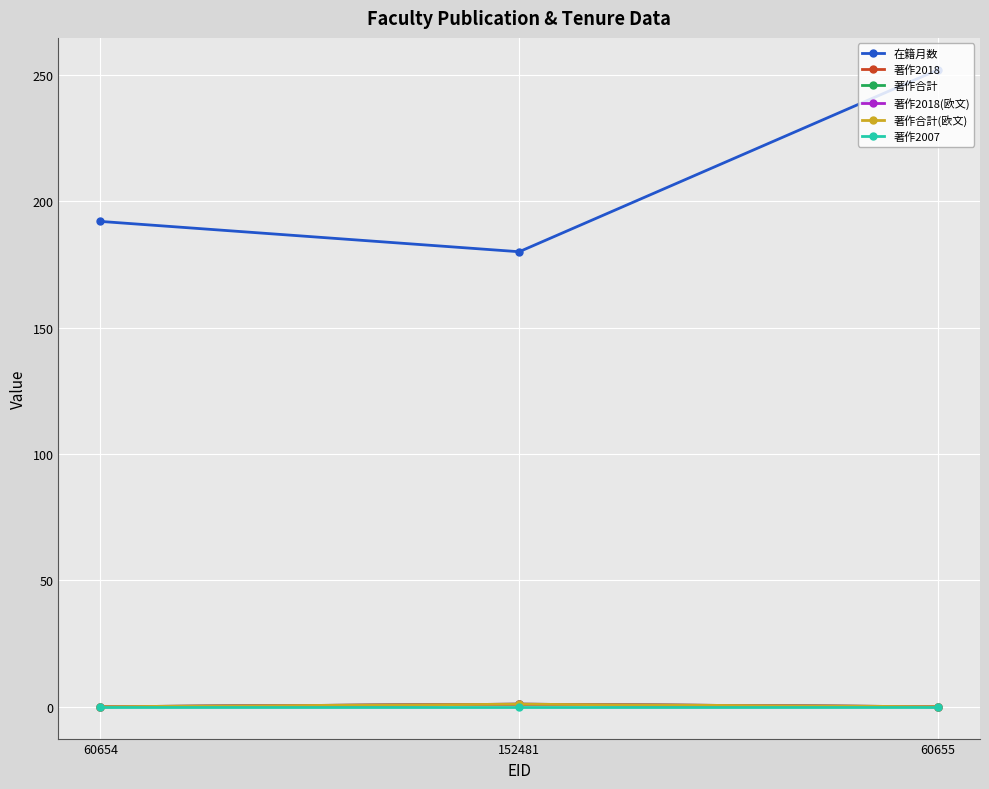

What is the value of the 在籍月数 point at the 1st from the left?

192